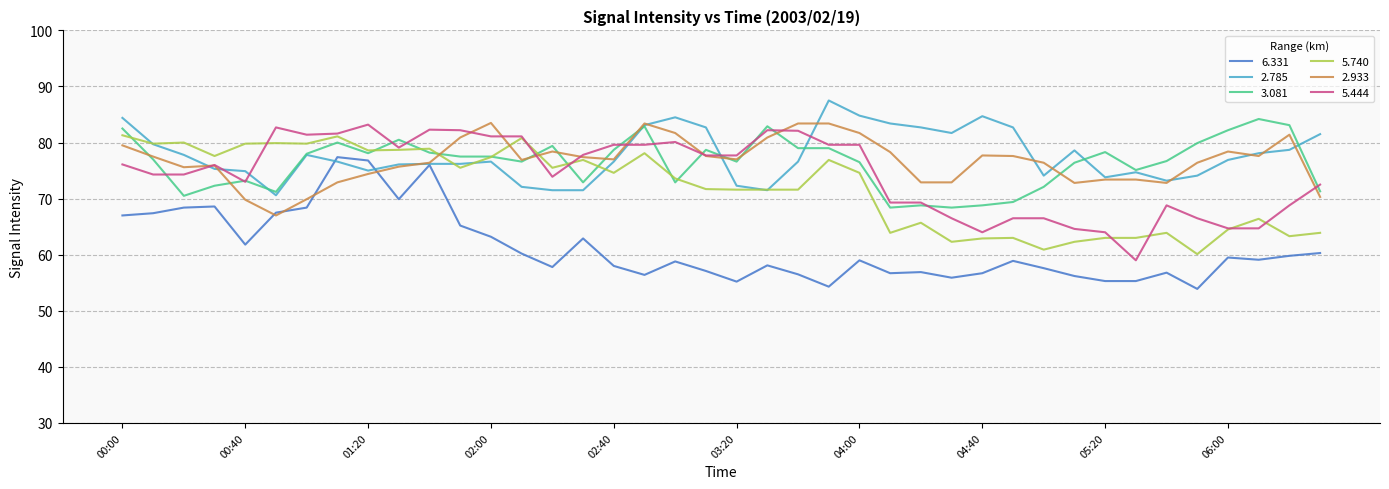

How many lines are shown in the chart?

6